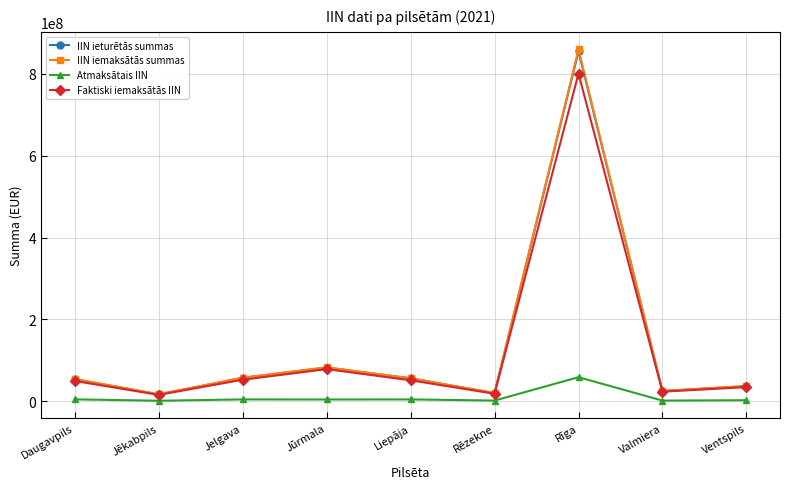

What is the approximate value of Faktiski iemaksātās IIN at Ventspils?

34846182.4